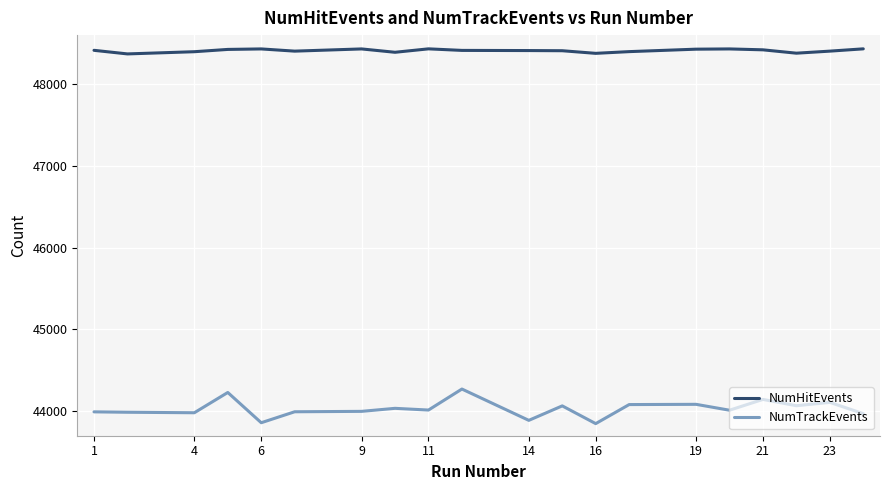

True or false: NumHitEvents and NumTrackEvents cross at least once.

False